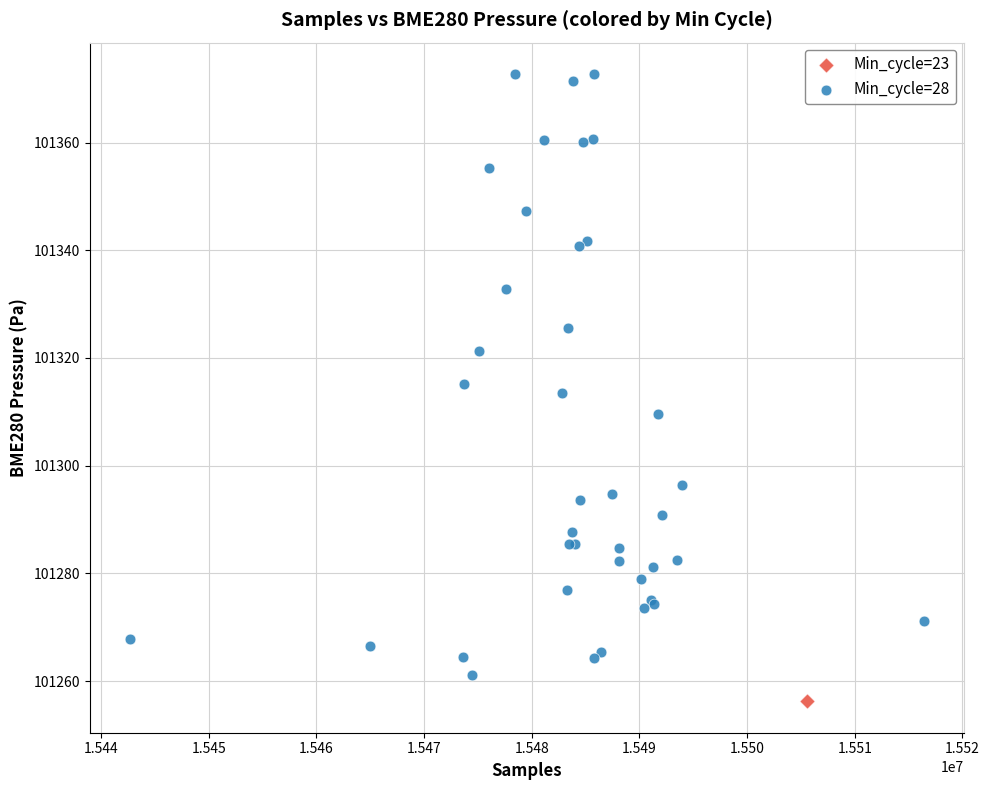

What are all the series names shown in the legend?

Min_cycle=23, Min_cycle=28